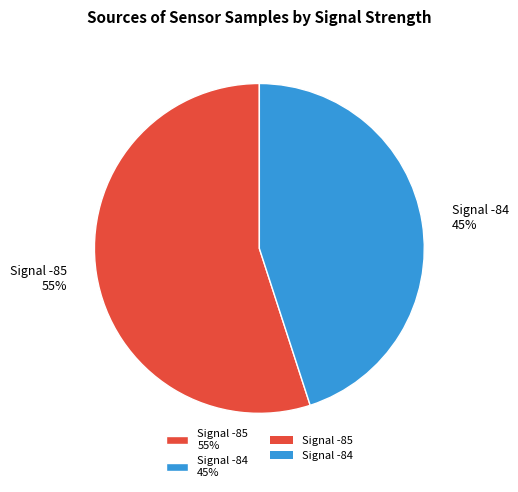

Do Signal -84 45% and Signal -85 55% together represent more than half of the pie?

Yes